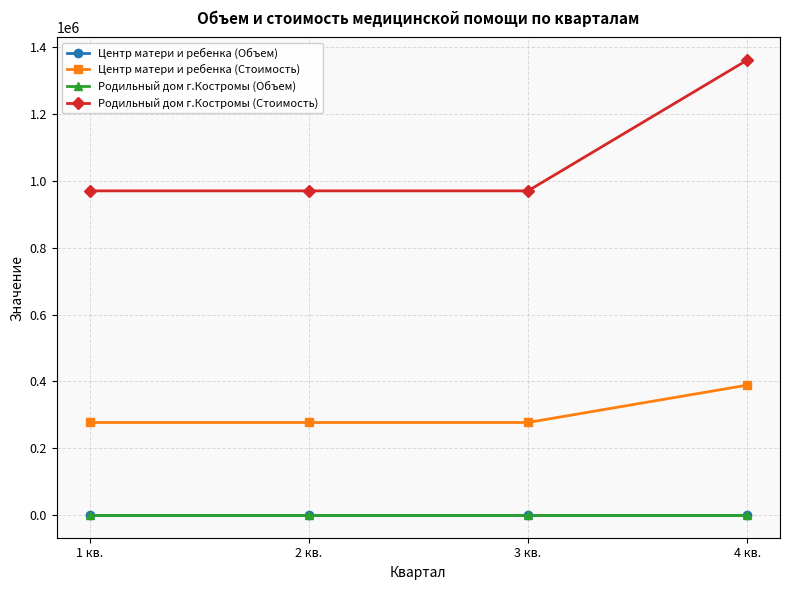

At how many categories does at least one series exceed 1064189?

1